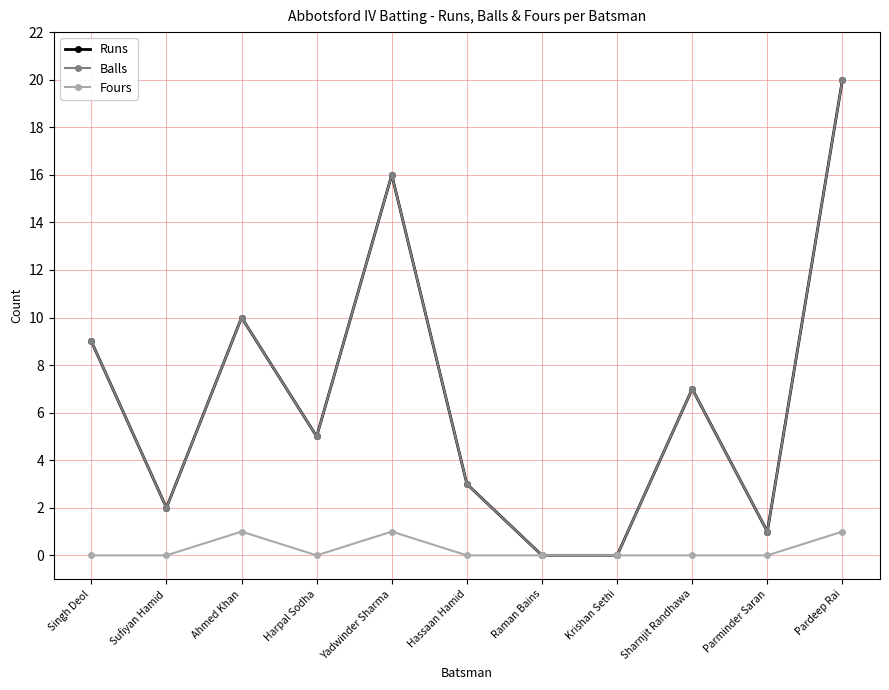

How many lines are shown in the chart?

3